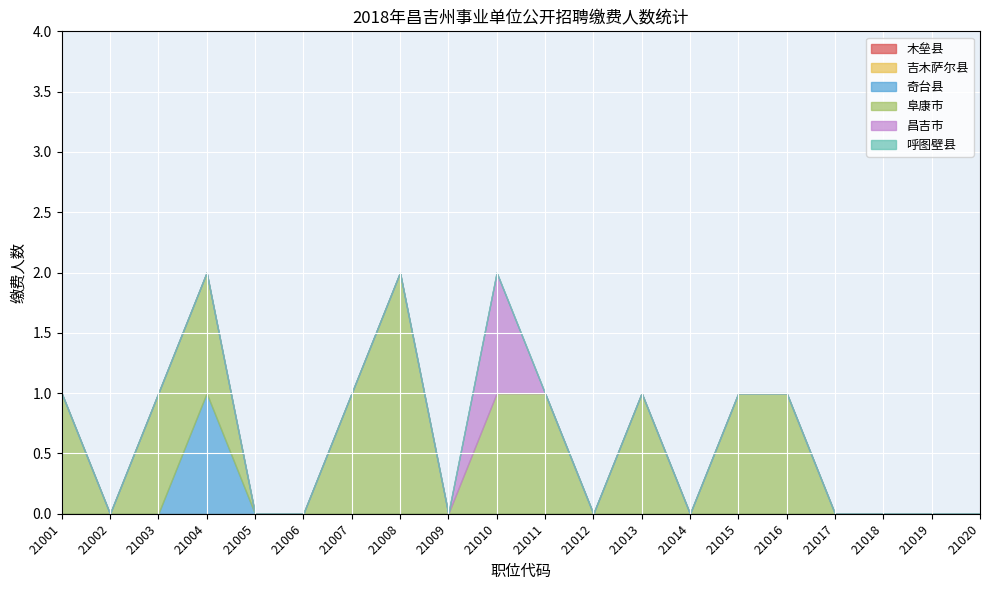

Reading left to right, extract all data points from this chart.

木垒县: 0	0	0	0	0	0	0	0	0	0	0	0	0	0	0	0	0	0	0	0
吉木萨尔县: 0	0	0	0	0	0	0	0	0	0	0	0	0	0	0	0	0	0	0	0
奇台县: 0	0	0	1	0	0	0	0	0	0	0	0	0	0	0	0	0	0	0	0
阜康市: 1	0	1	1	0	0	1	2	0	1	1	0	1	0	1	1	0	0	0	0
昌吉市: 0	0	0	0	0	0	0	0	0	1	0	0	0	0	0	0	0	0	0	0
呼图壁县: 0	0	0	0	0	0	0	0	0	0	0	0	0	0	0	0	0	0	0	0